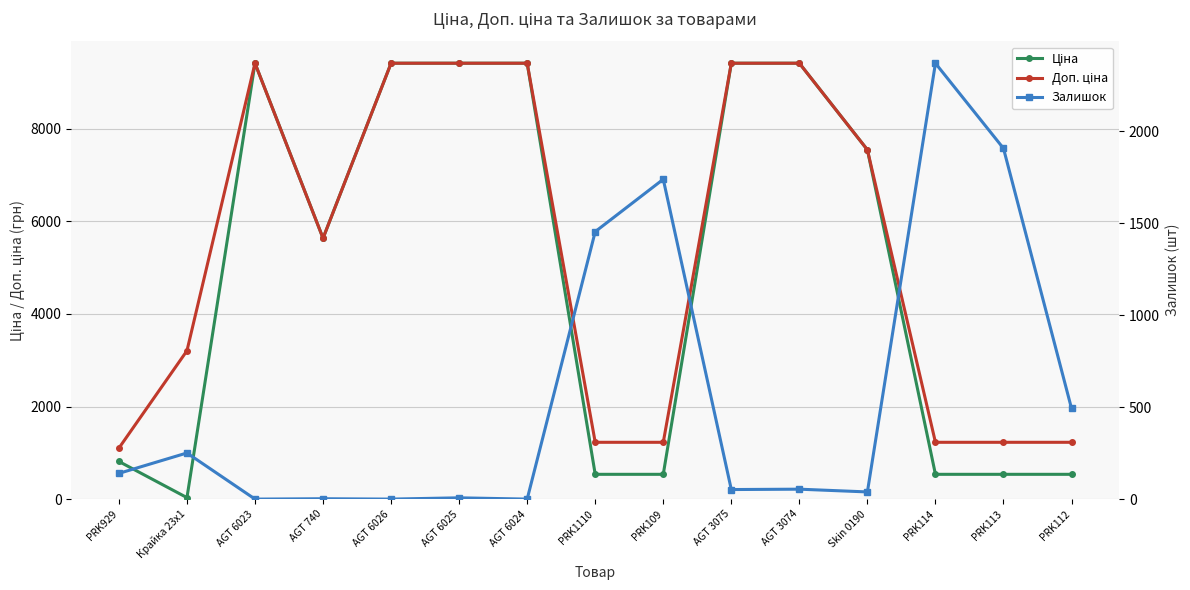

After their last crossing, which series has the higher values: Ціна or Залишок?

Ціна